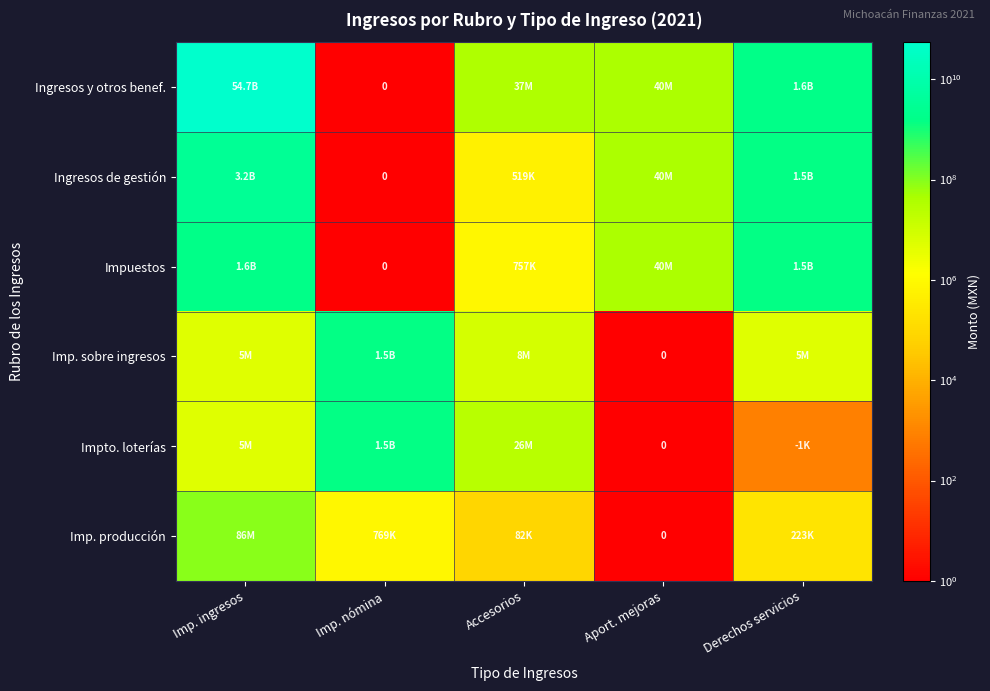

List the series in order of their peak value, lowest first.

Imp. producción, Imp. sobre ingresos, Impto. loterías, Impuestos, Ingresos de gestión, Ingresos y otros benef.